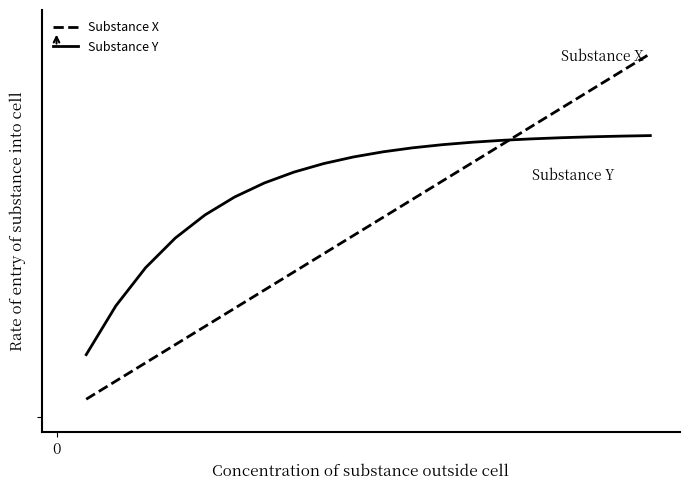

What are all the series names shown in the legend?

Substance X, Substance Y